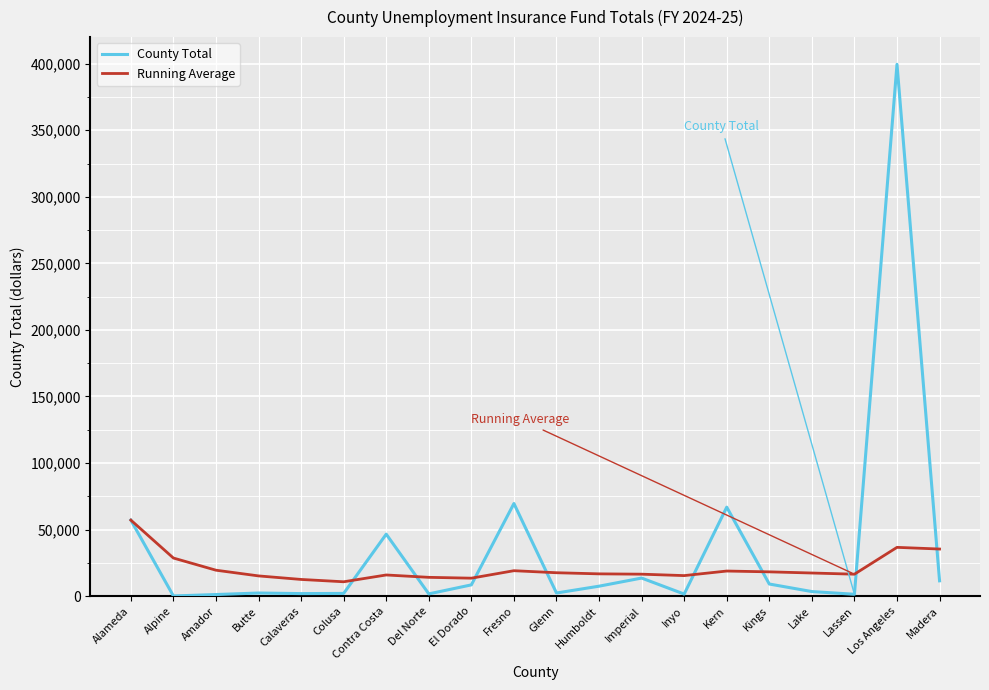

At which label does Running Average reach its peak?

Alameda